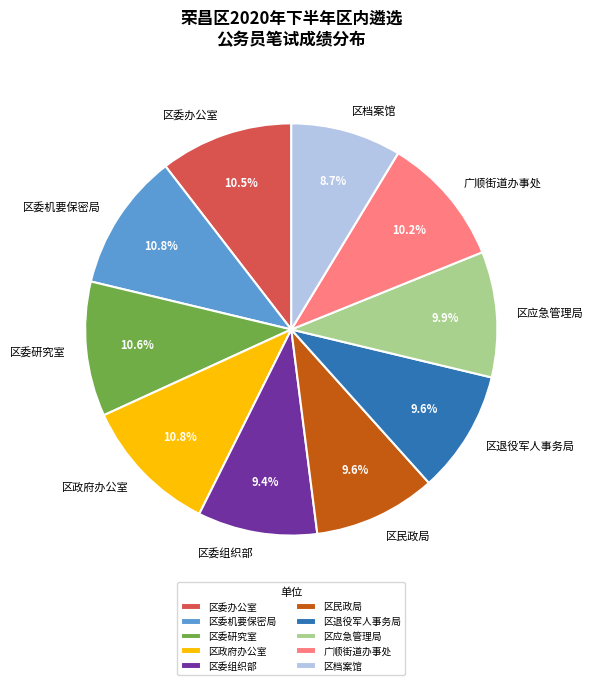

How many segments does this pie chart have?

10